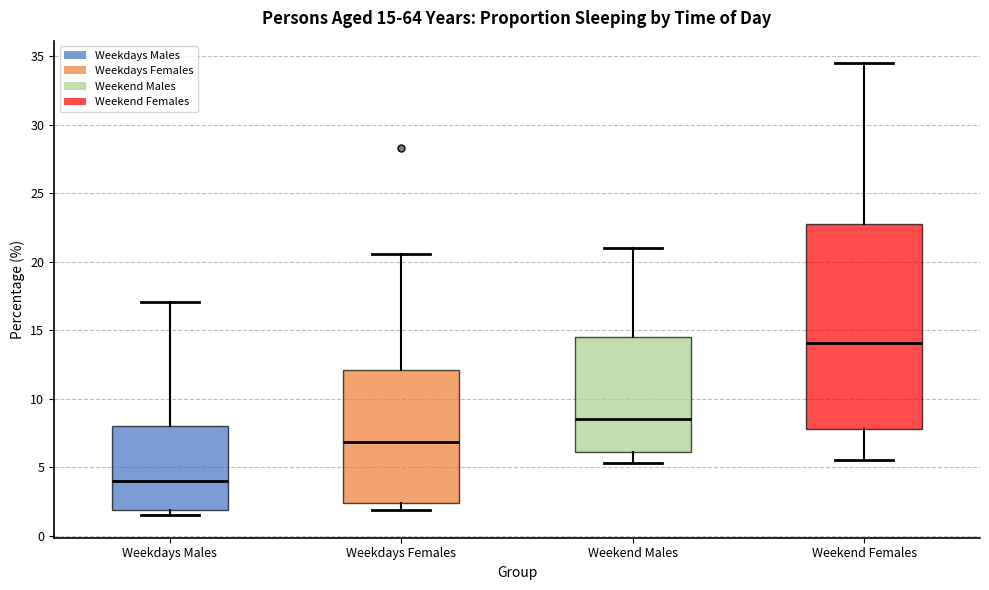

Which box has the highest median line?

Weekend Females